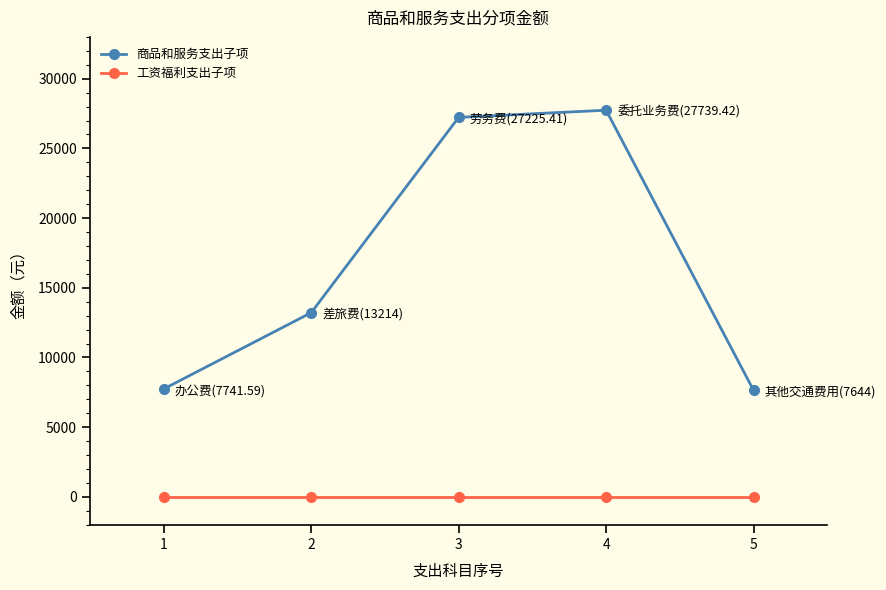

What is the total value across all series at 5?

7644.0